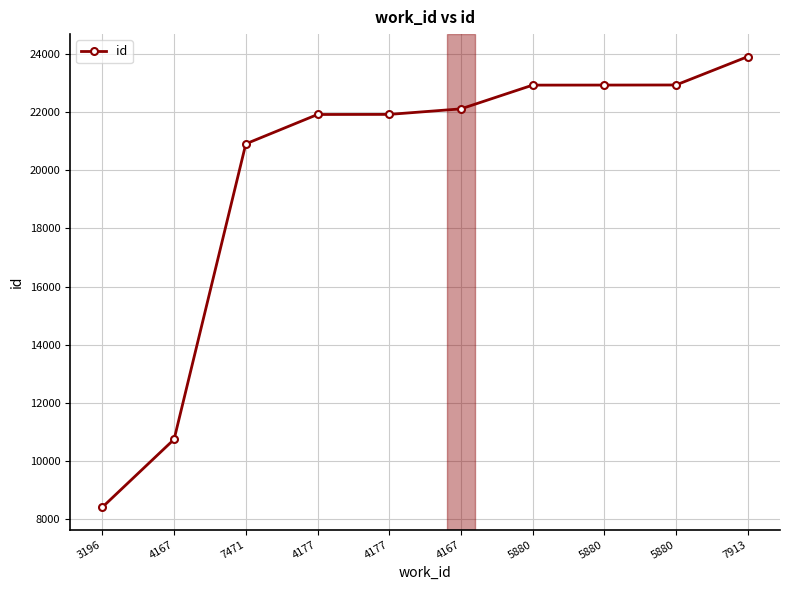

What is the smallest value displayed?

8419